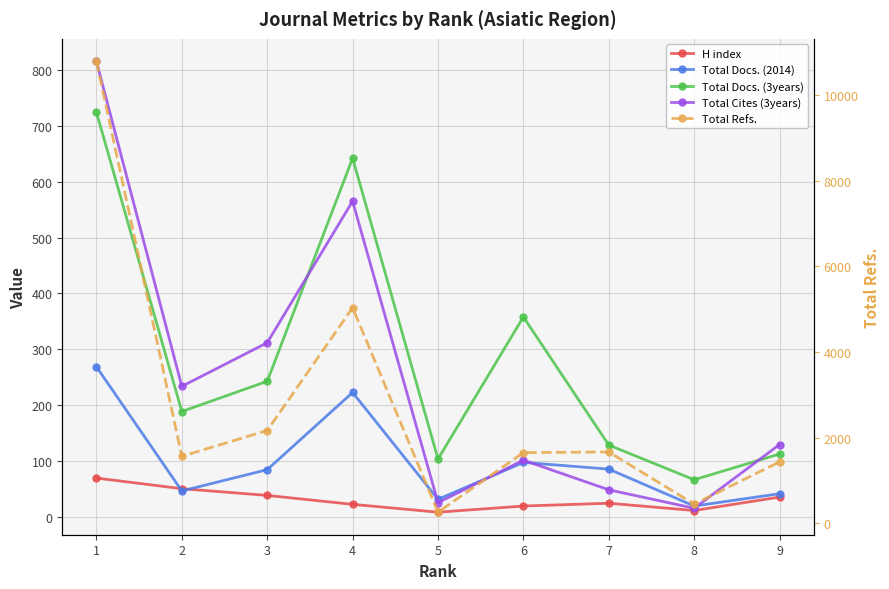

How many distinct data groups are displayed?

5